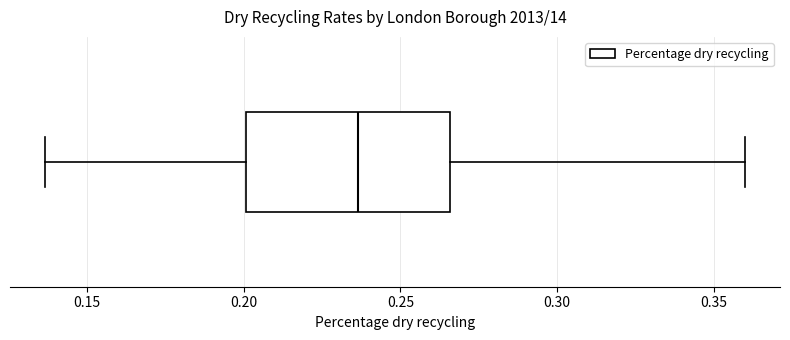

Read this box plot against the x-axis: the position of the median line, the range covered by the box, and the ends of both whiskers. The values are not printed on the chart, so give them approximately, as read against the axis.

median 0.235, box 0.200 to 0.265, whiskers 0.135 to 0.360